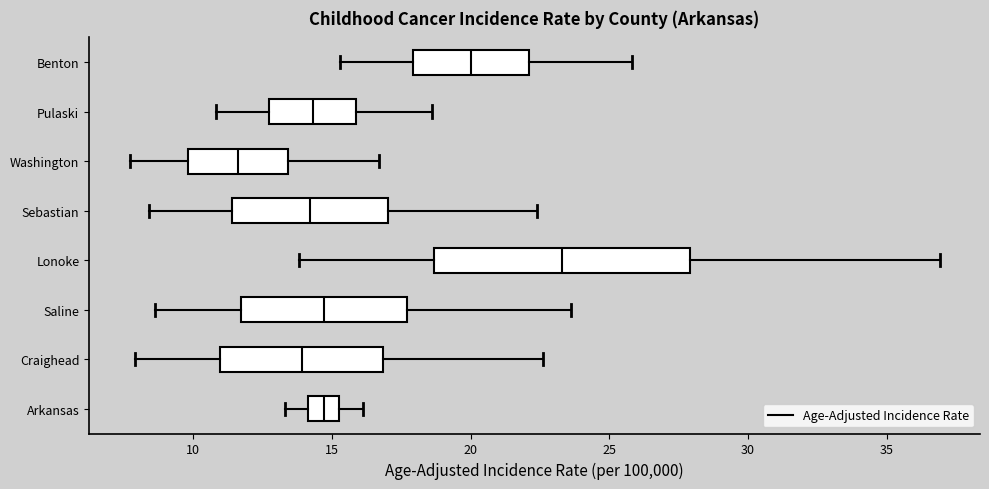

Reading bottom to top, read every box against the x-axis: the position of its median line, the range the box covers, and the ends of its whiskers. The values are not printed on the chart, so give them approximately, as read against the axis.

Arkansas: median 14.5, box 14.0 to 15.5, whiskers 13.5 to 16.0
Craighead: median 14.0, box 11.0 to 17.0, whiskers 8.0 to 22.5
Saline: median 14.5, box 11.5 to 17.5, whiskers 8.5 to 23.5
Lonoke: median 23.5, box 18.5 to 28.0, whiskers 14.0 to 37.0
Sebastian: median 14.0, box 11.5 to 17.0, whiskers 8.5 to 22.5
Washington: median 11.5, box 10.0 to 13.5, whiskers 7.5 to 16.5
Pulaski: median 14.5, box 12.5 to 16.0, whiskers 11.0 to 18.5
Benton: median 20.0, box 18.0 to 22.0, whiskers 15.5 to 26.0